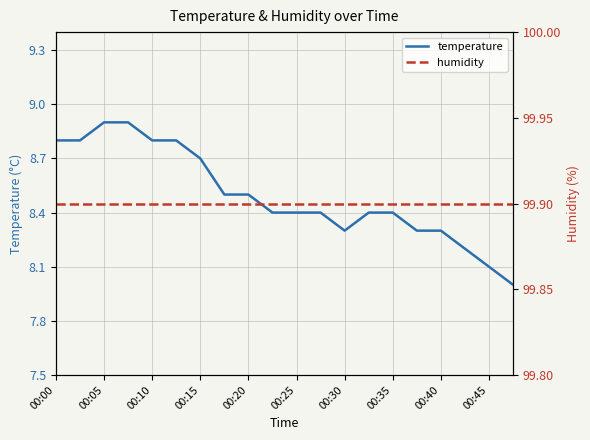

What is the difference between the highest and lowest values at 00:00?

91.1